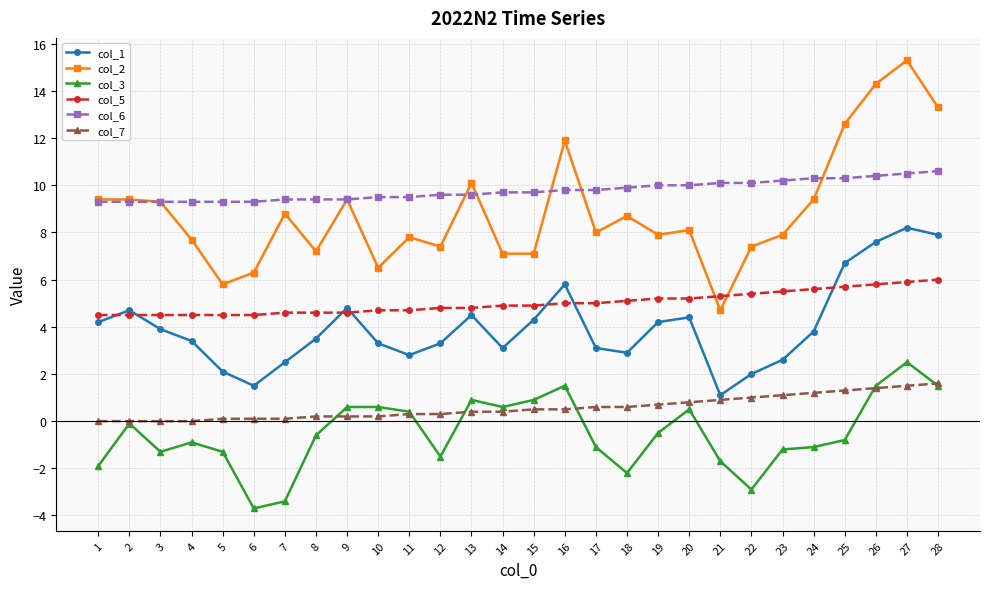

What is the value of the col_2 point at the 6th from the left?

6.3